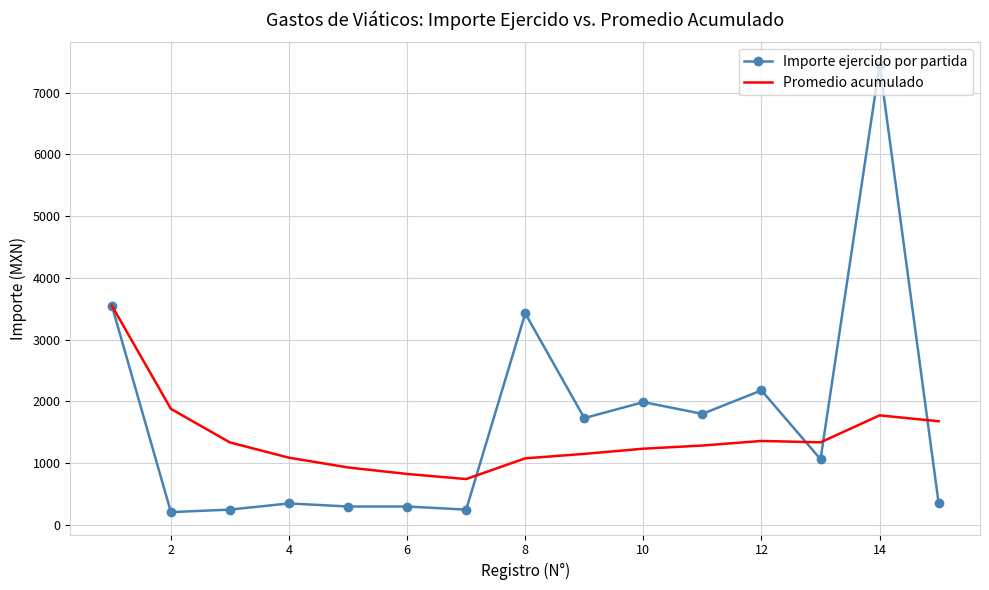

Which series has the largest range (max minus min)?

Importe ejercido por partida